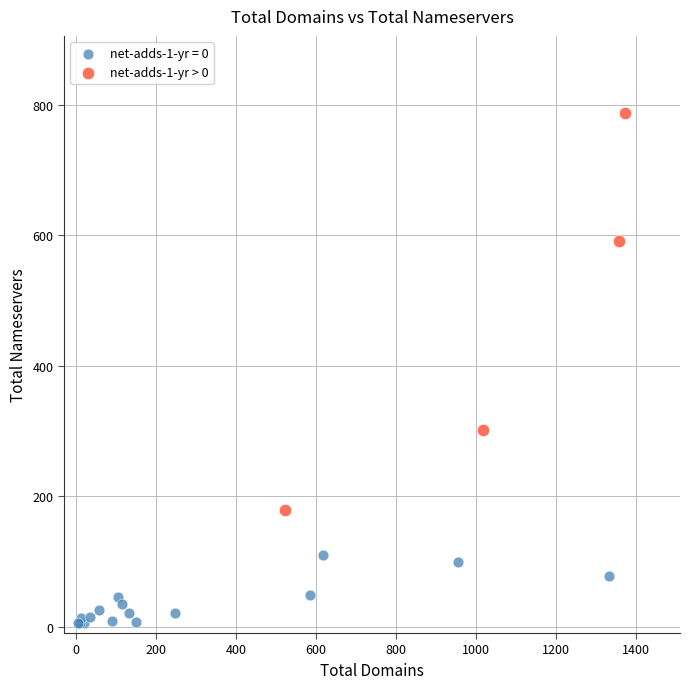

Which series has the largest Y range (max minus min)?

net-adds-1-yr > 0